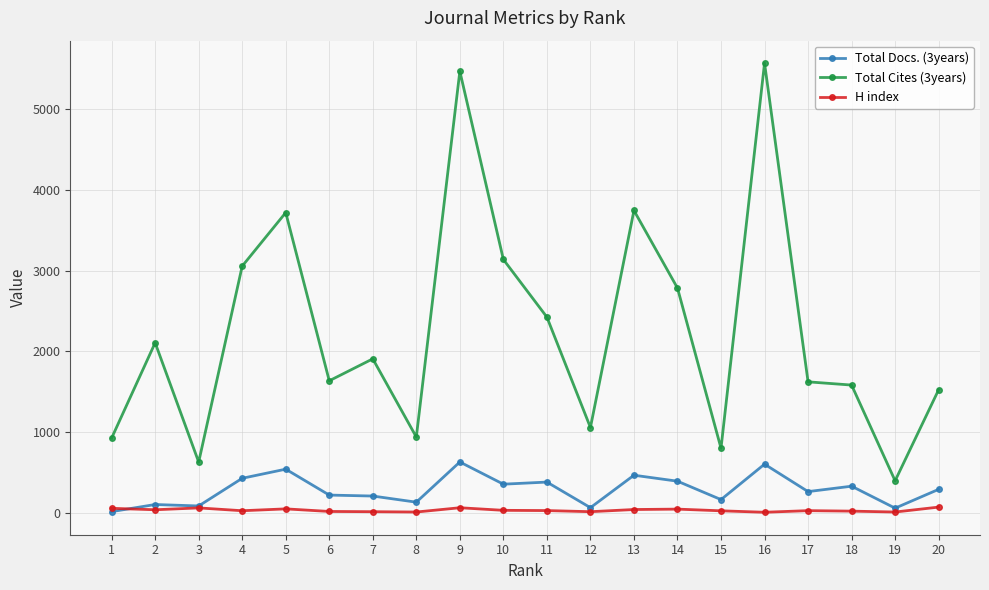

True or false: Total Docs. (3years) and Total Cites (3years) intersect in this chart.

False